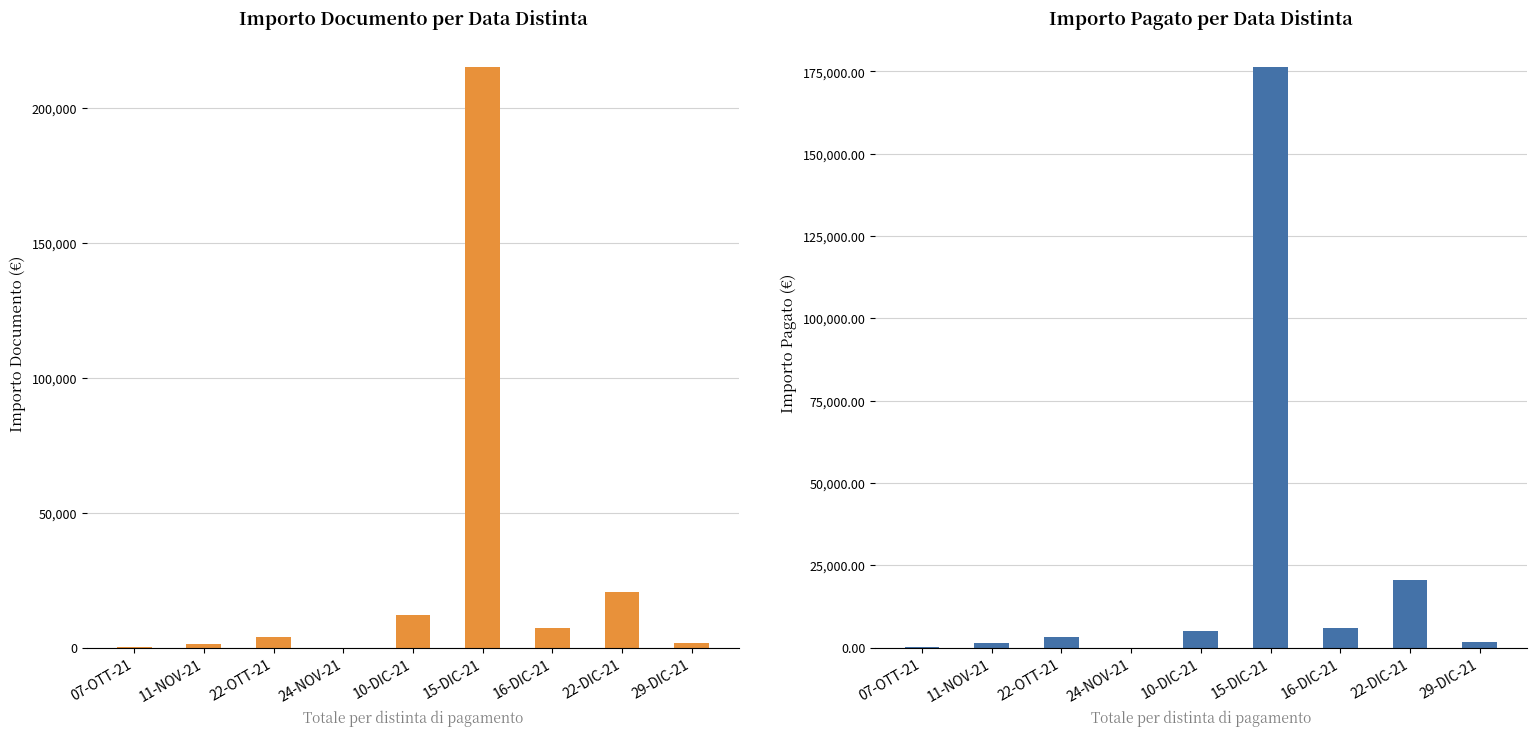

Reading left to right, extract all data points from this chart.

Importo Documento: 200.0	1574.7	4131.2	37.1	12200.0	215069.0	7381.3	20600.0	1850.4
Importo Pagato: 200.0	1330.4	3386.2	33.7	5000.0	176286.1	6050.3	20600.0	1850.4